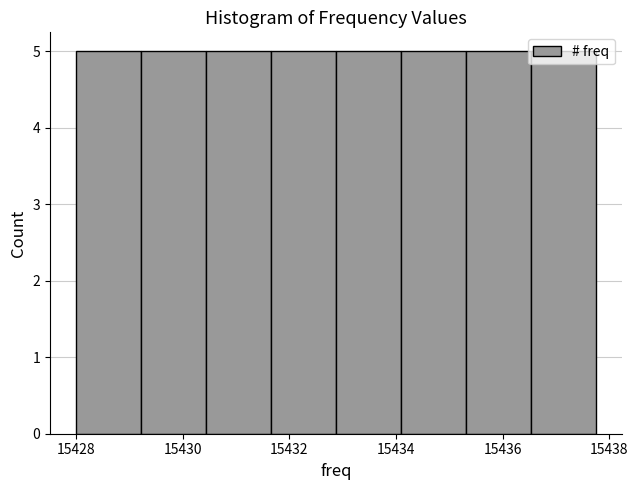

How tall is the bar that spans 15430.4 to 15431.6 on the x-axis? Neither the bar edges nor the heights are printed on the chart, so give them approximately, as read against the axes.

5